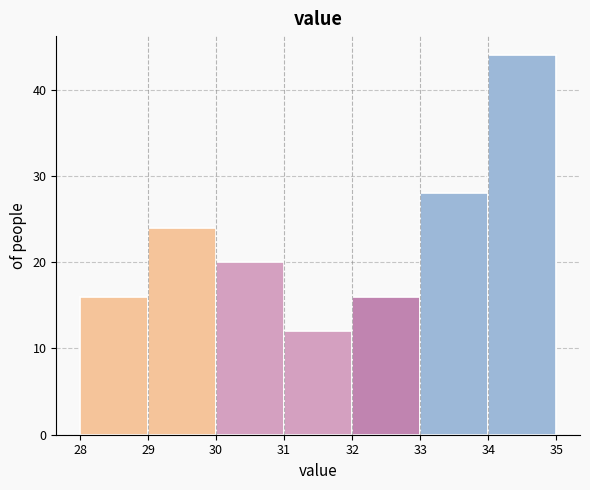

How tall is the bar that spans 30 to 31 on the x-axis? The values are not printed on the chart, so give them approximately, as read against the axis.

20